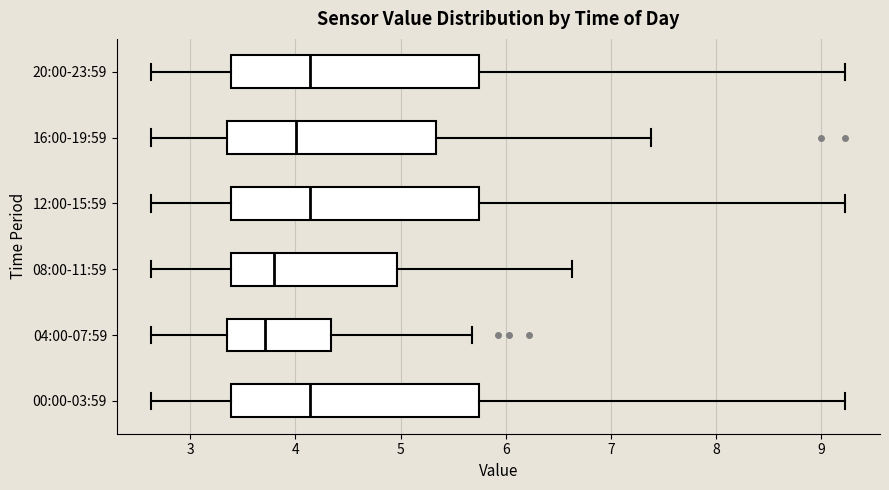

Where is the left edge of the box for 04:00-07:59 on the x-axis? The values are not printed on the chart, so give them approximately, as read against the axis.

3.3